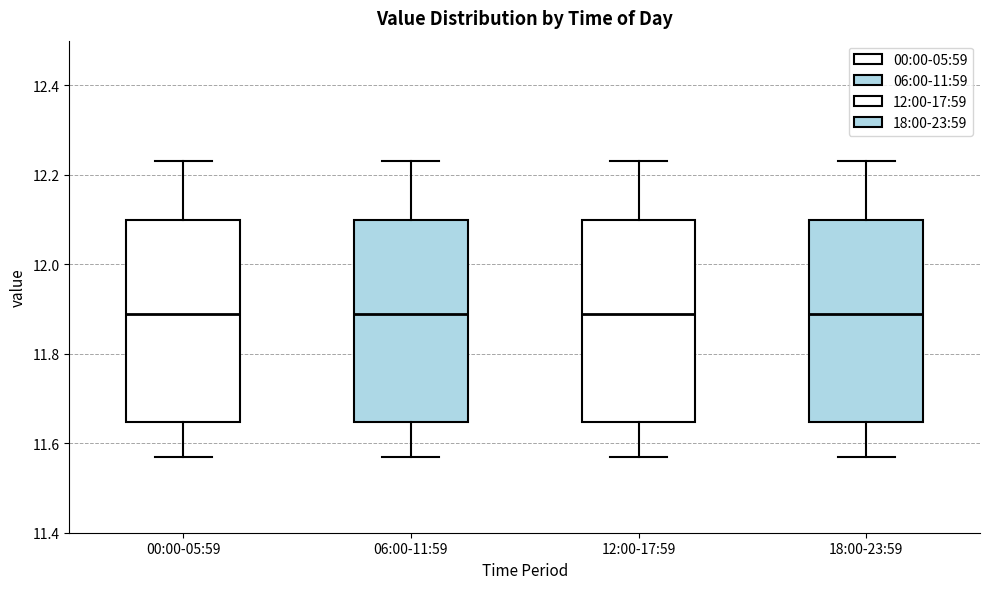

Where is the lower edge of the box for 00:00-05:59 on the y-axis? The values are not printed on the chart, so give them approximately, as read against the axis.

11.64